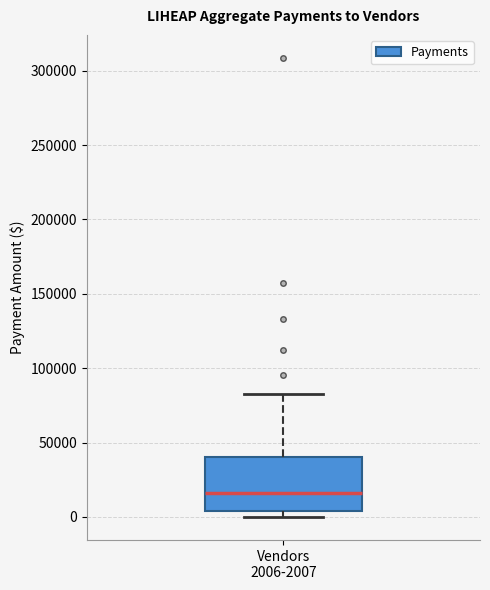

Where is the upper edge of the box for Vendors 2006-2007 on the y-axis? The values are not printed on the chart, so give them approximately, as read against the axis.

40000